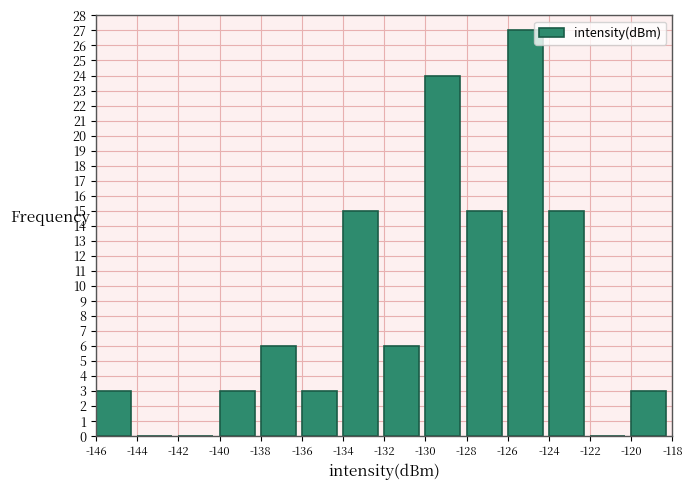

Reading left to right, list every bar in this chart as the range it spans on the x-axis followed by its height. The values are not printed on the chart, so give them approximately, as read against the axis.

-146 to -144: 3
-144 to -142: 0
-142 to -140: 0
-140 to -138: 3
-138 to -136: 6
-136 to -134: 3
-134 to -132: 15
-132 to -130: 6
-130 to -128: 24
-128 to -126: 15
-126 to -124: 27
-124 to -122: 15
-122 to -120: 0
-120 to -118: 3